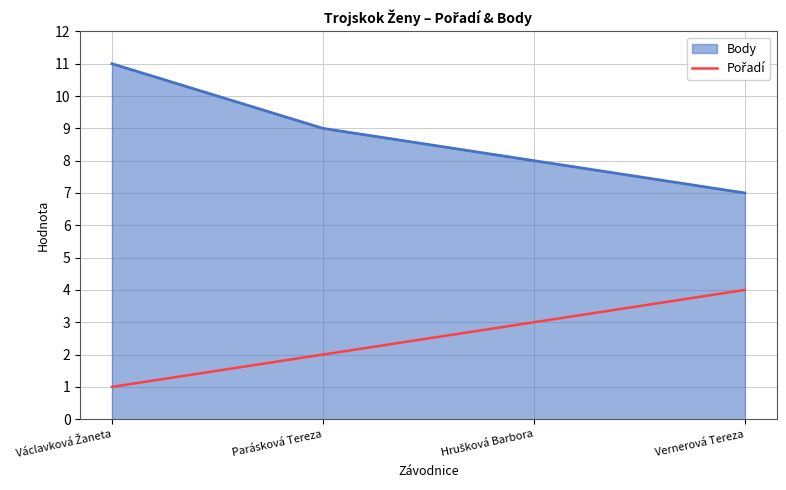

What is the difference between the maximum and minimum values in the Body series?

4